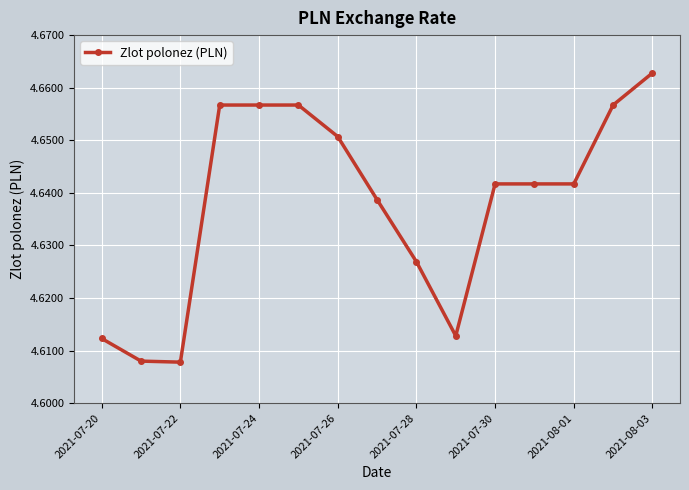

Count the values in the range 4 to 5.

15